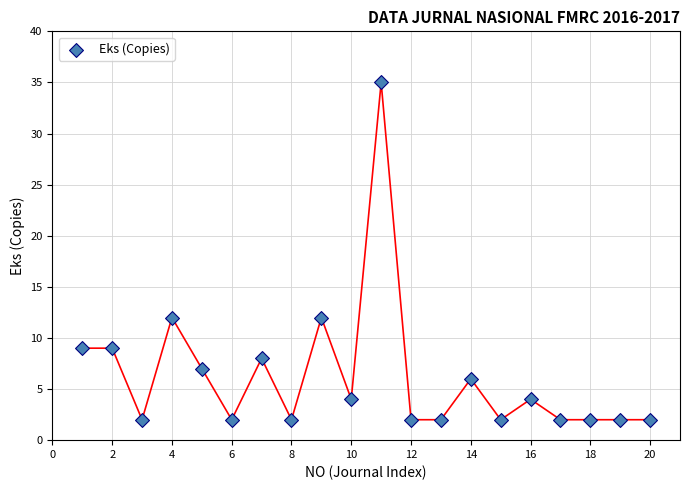

What is the range of Y values (max minus min)?

33